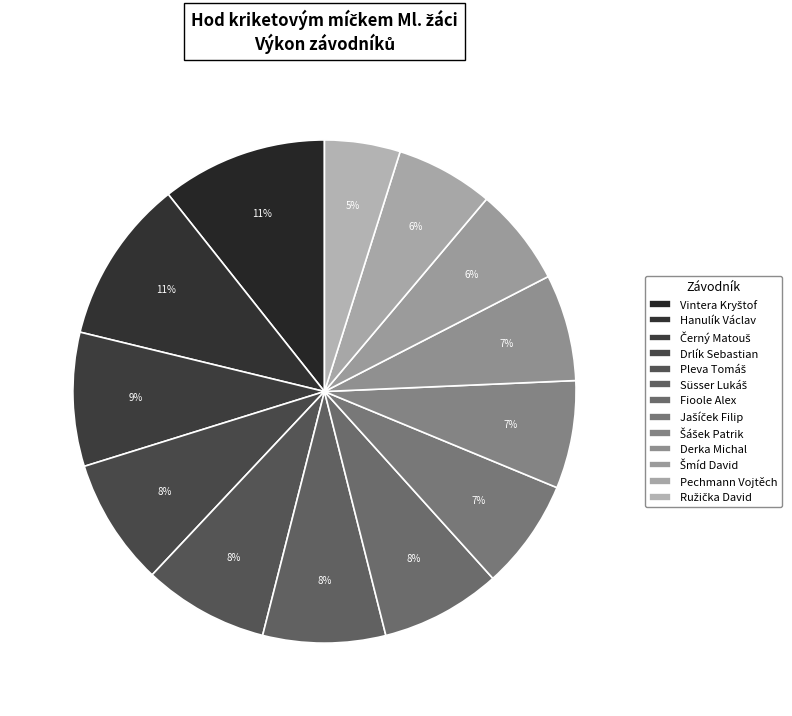

To the nearest percent, what is the average slice percentage?

8%